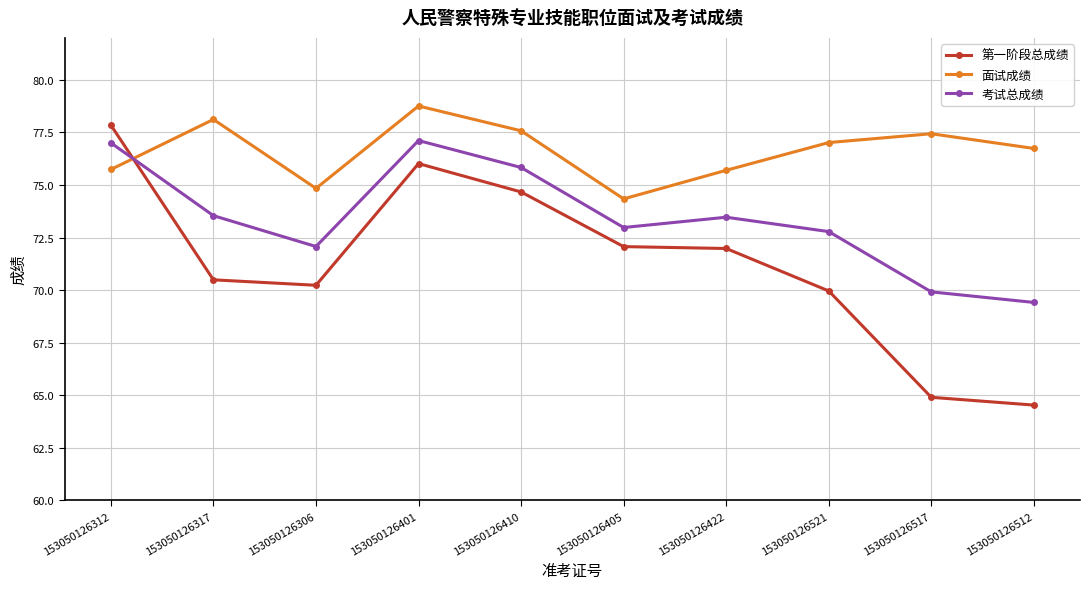

At which category is the sum across all series the highest?

153050126401